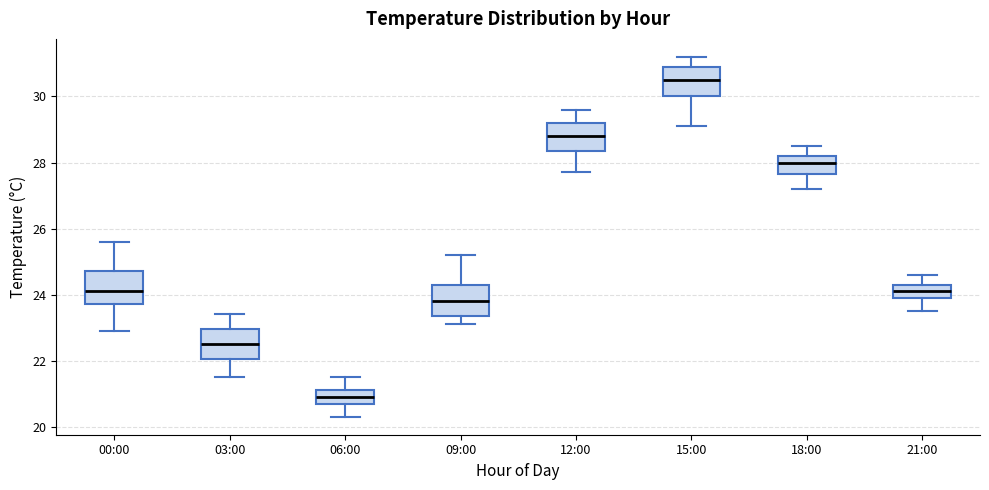

Reading left to right, transcribe this box plot: for each box, give where its median line is, the range the box spans, and where its two whiskers end, as read against the y-axis. The values are not printed on the chart, so give them approximately, as read against the axis.

00:00: median 24.2, box 23.8 to 24.8, whiskers 23.0 to 25.6
03:00: median 22.6, box 22.0 to 23.0, whiskers 21.6 to 23.4
06:00: median 21.0, box 20.8 to 21.2, whiskers 20.4 to 21.6
09:00: median 23.8, box 23.4 to 24.4, whiskers 23.2 to 25.2
12:00: median 28.8, box 28.4 to 29.2, whiskers 27.8 to 29.6
15:00: median 30.6, box 30.0 to 31.0, whiskers 29.2 to 31.2
18:00: median 28.0, box 27.6 to 28.2, whiskers 27.2 to 28.6
21:00: median 24.2, box 24.0 to 24.4, whiskers 23.6 to 24.6